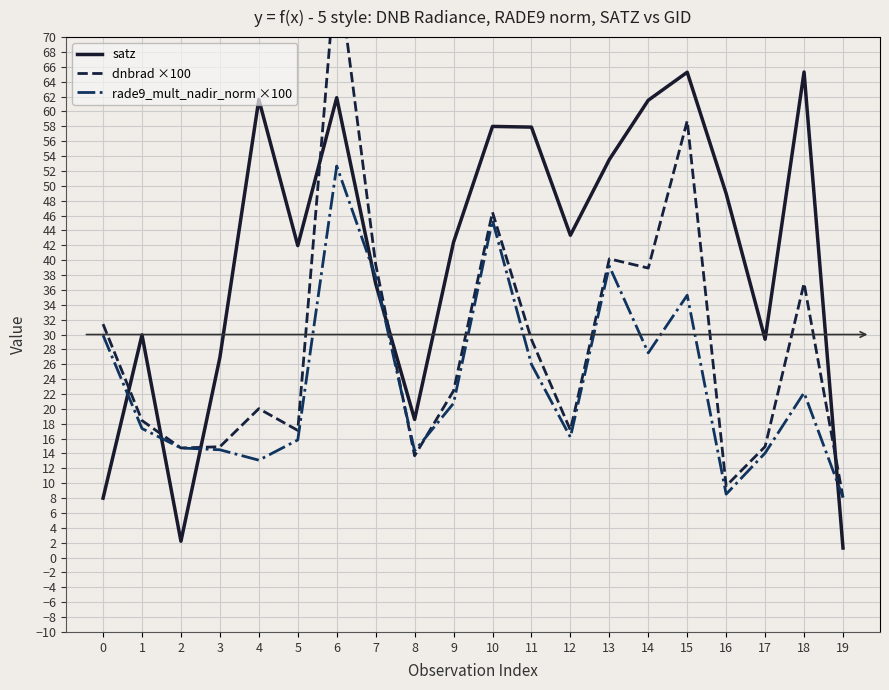

What is the sum of the satz values at 3 and 14?

88.4